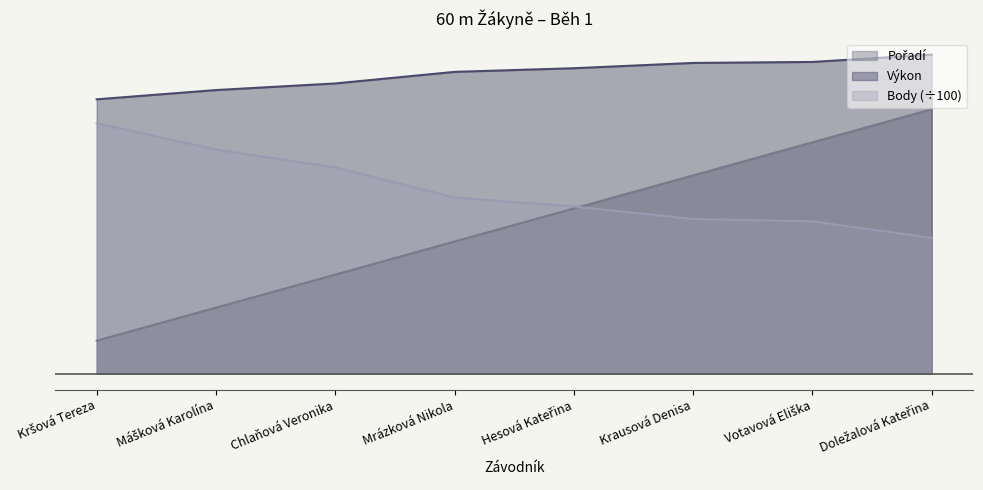

True or false: Pořadí has more than 0 interior local peaks.

False